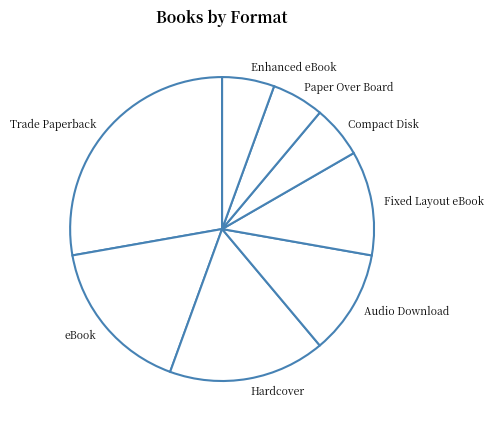

Do Audio Download and eBook together represent more than half of the pie?

No